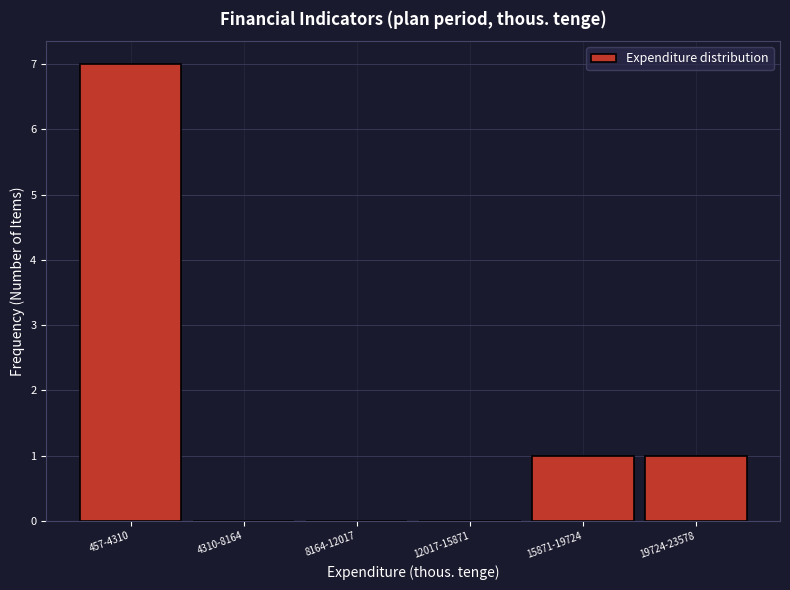

Reading left to right, what are all the values shown in this chart?

457-4310=7	4310-8164=0	8164-12017=0	12017-15871=0	15871-19724=1	19724-23578=1